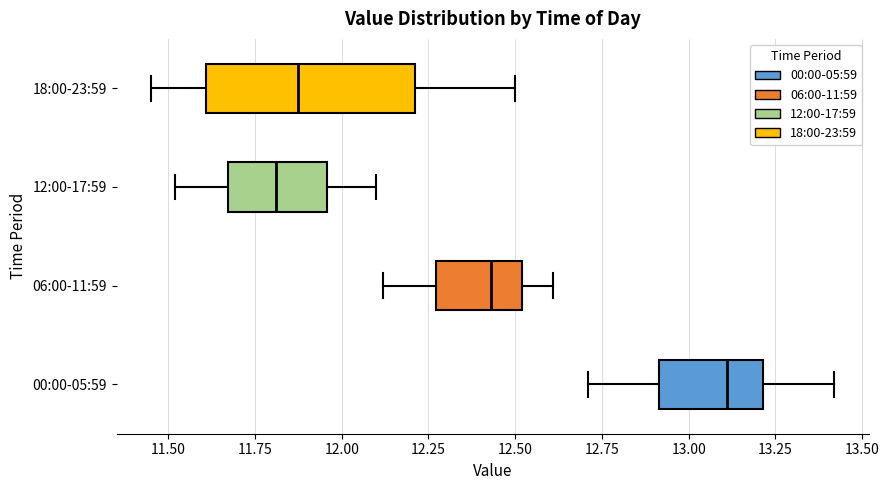

Reading bottom to top, transcribe this box plot: for each box, give where its median line is, the range the box spans, and where its two whiskers end, as read against the x-axis. The values are not printed on the chart, so give them approximately, as read against the axis.

00:00-05:59: median 13.10, box 12.90 to 13.20, whiskers 12.70 to 13.40
06:00-11:59: median 12.45, box 12.25 to 12.50, whiskers 12.10 to 12.60
12:00-17:59: median 11.80, box 11.65 to 11.95, whiskers 11.50 to 12.10
18:00-23:59: median 11.90, box 11.60 to 12.20, whiskers 11.45 to 12.50